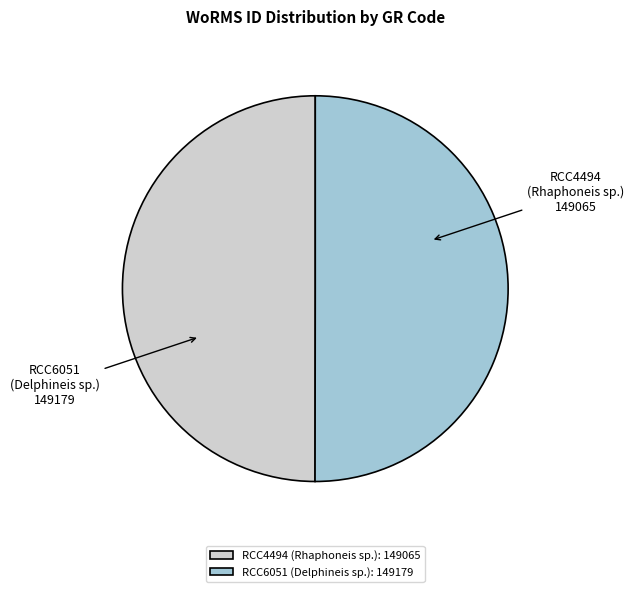

Approximately how many times larger is the value at RCC6051 (Delphineis sp.) compared to RCC4494 (Rhaphoneis sp.)?

1.0